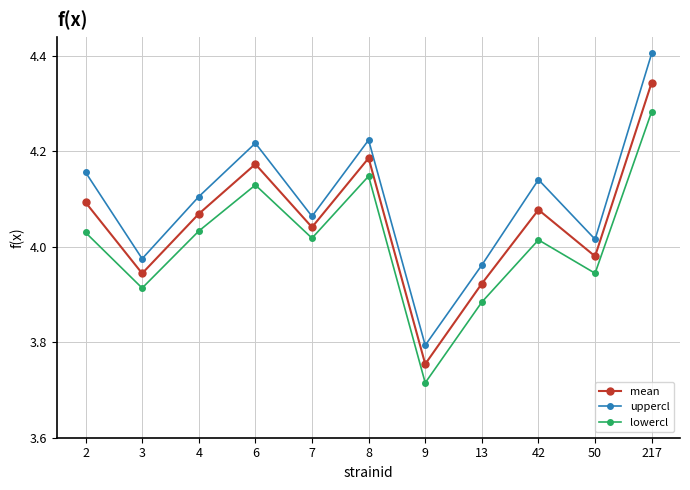

True or false: mean has a value of 6.6 at 4.

False